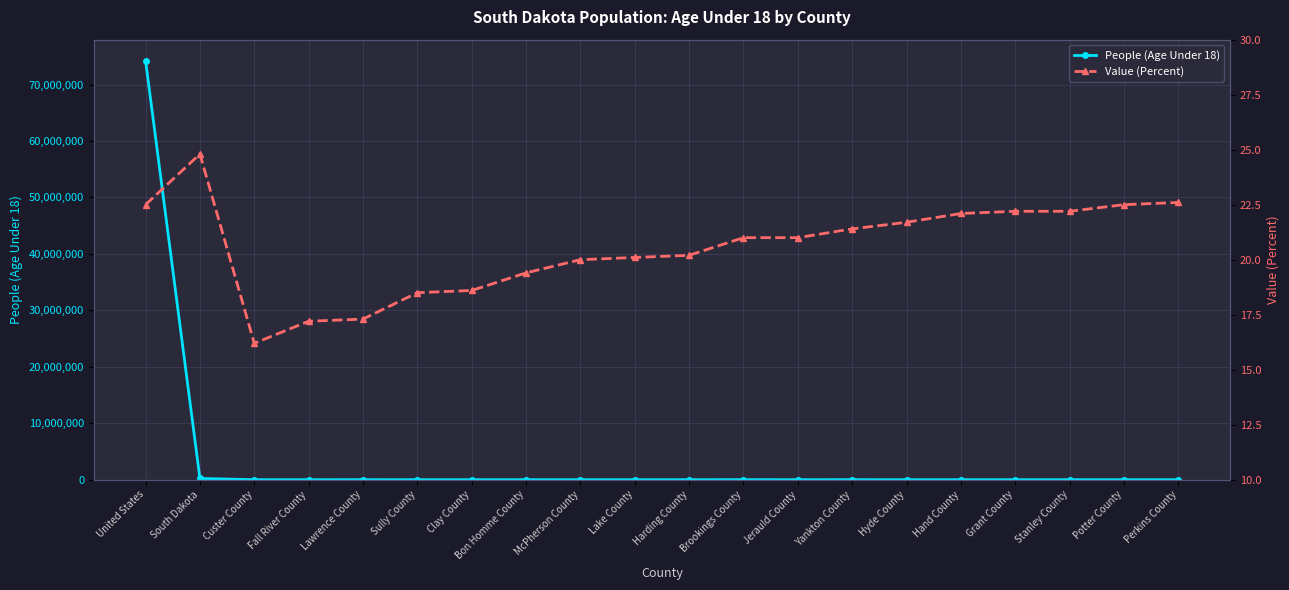

Which category has the lowest value across all series?

Custer County